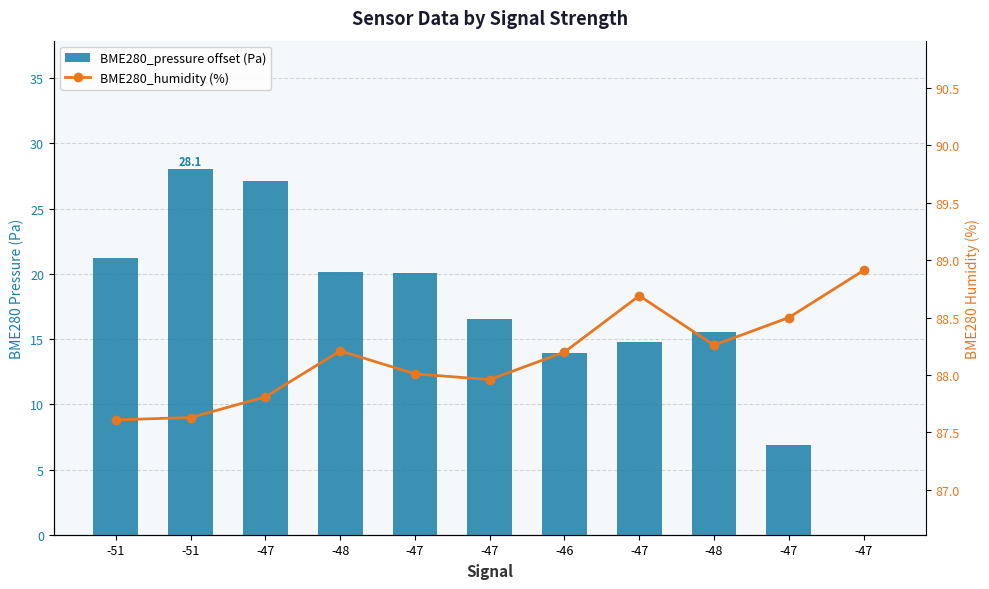

How many groups of bars are there?

11